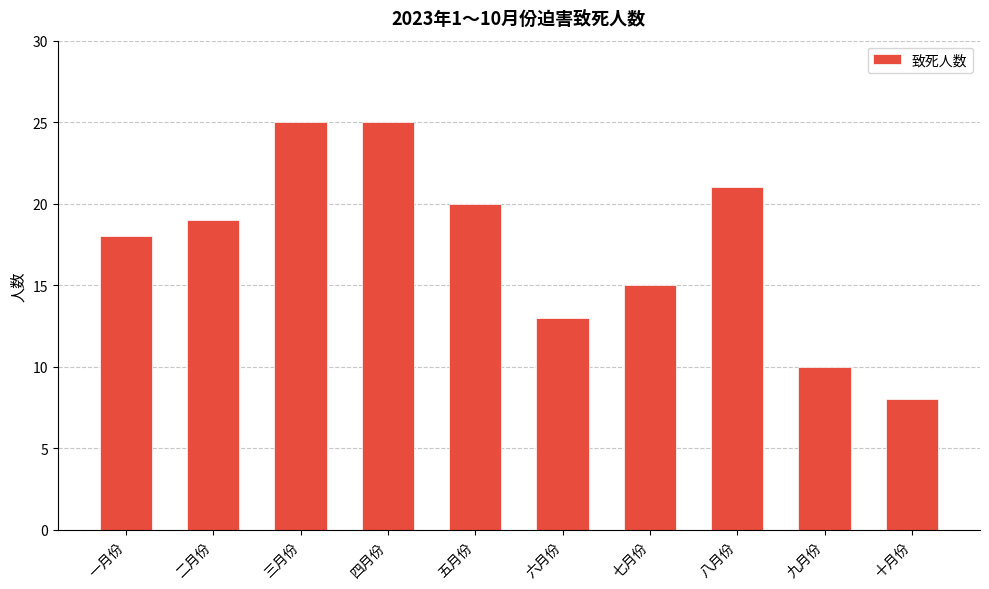

What is the change in value from 四月份 to 七月份?

-10